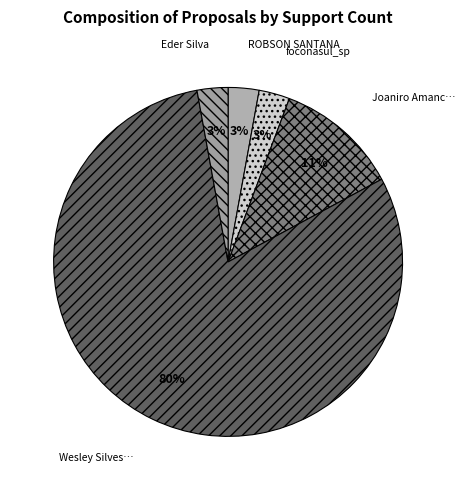

How many segments does this pie chart have?

5